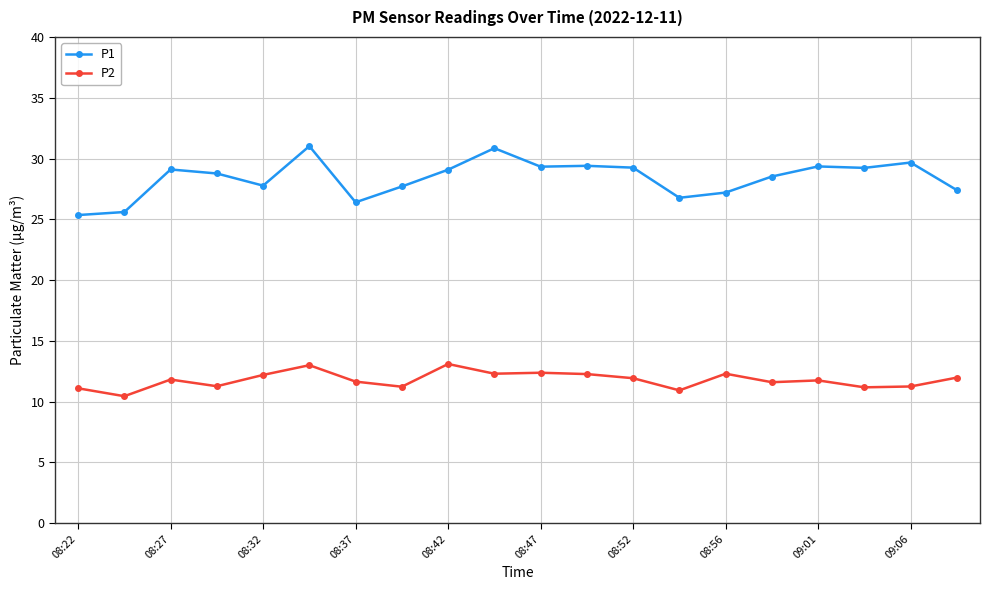

Which series has the largest total across all categories?

P1